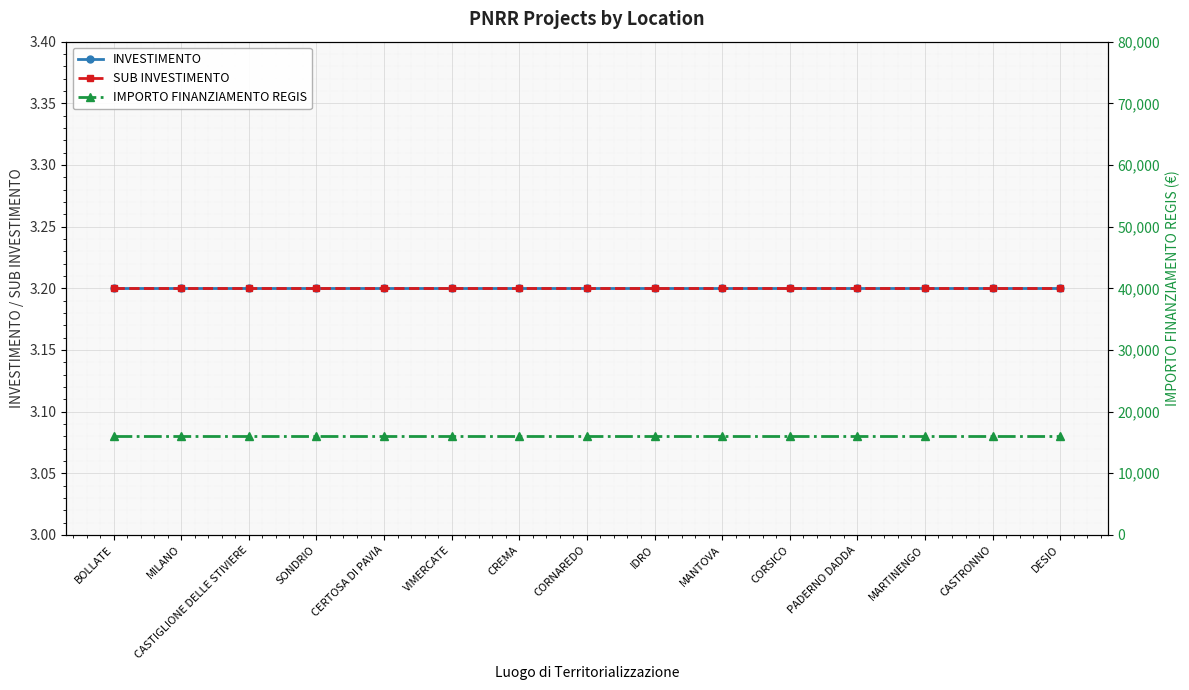

Is the value of SUB INVESTIMENTO at IDRO greater than the value of INVESTIMENTO at CERTOSA DI PAVIA?

No